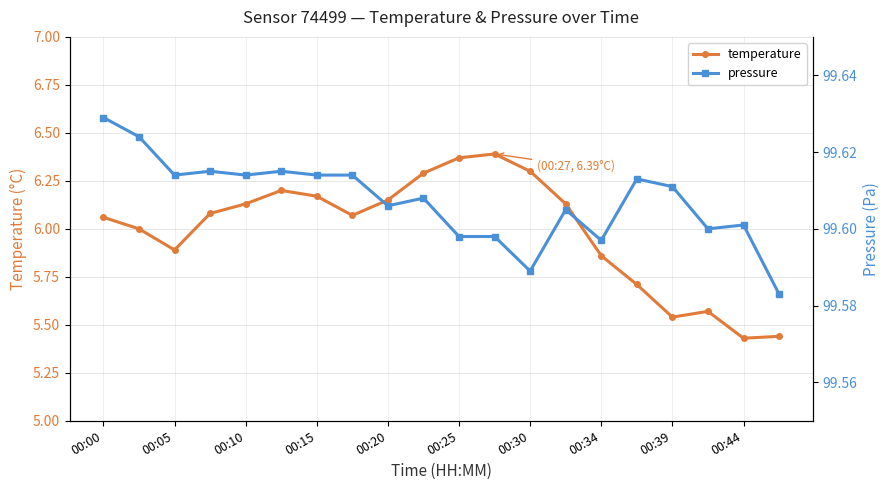

What is the highest value of the pressure series?

99.6